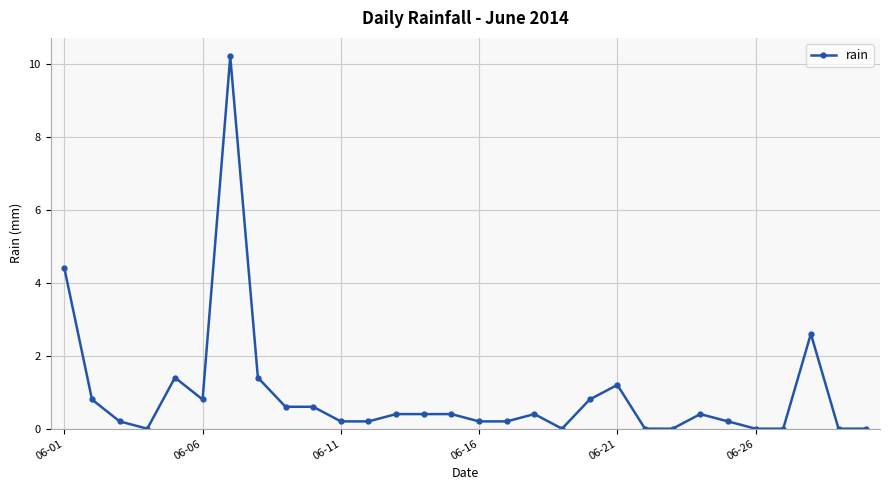

What is the maximum value shown in the chart?

10.2